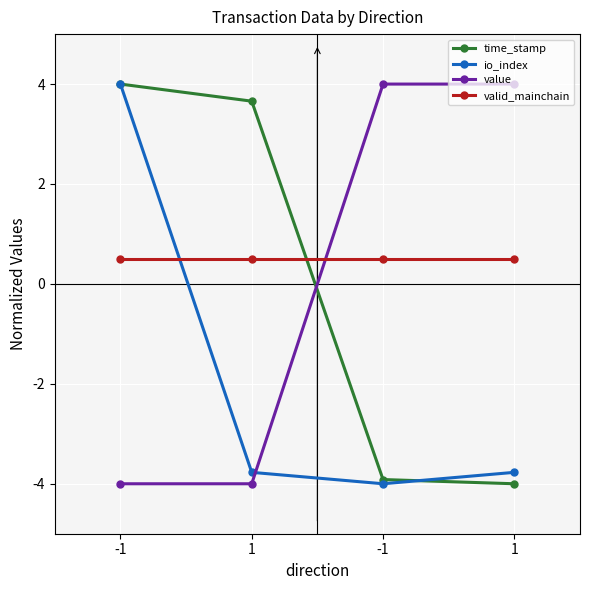

Which series ends up on top after the final intersection of time_stamp and value?

value